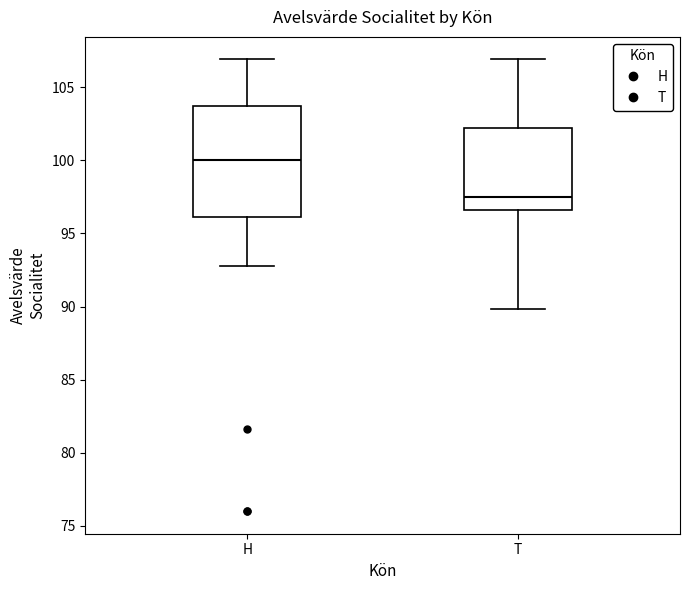

Reading left to right, transcribe this box plot: for each box, give where its median line is, the range the box spans, and where its two whiskers end, as read against the y-axis. The values are not printed on the chart, so give them approximately, as read against the axis.

H: median 100.0, box 96.0 to 103.5, whiskers 93.0 to 107.0
T: median 97.5, box 96.5 to 102.0, whiskers 90.0 to 107.0